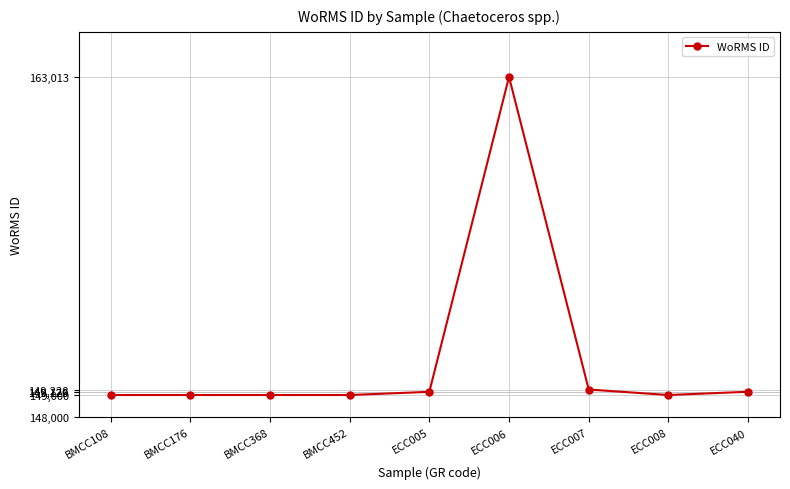

How many lines are shown in the chart?

1